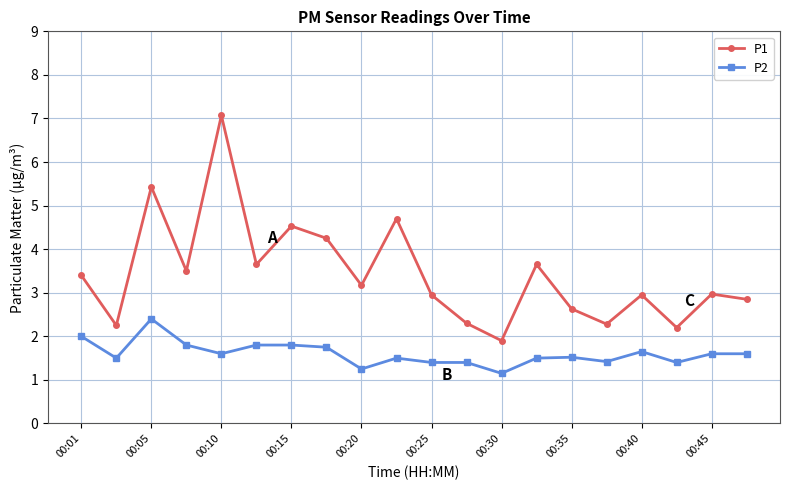

True or false: P2 has more than 1 points higher than both neighbors.

True